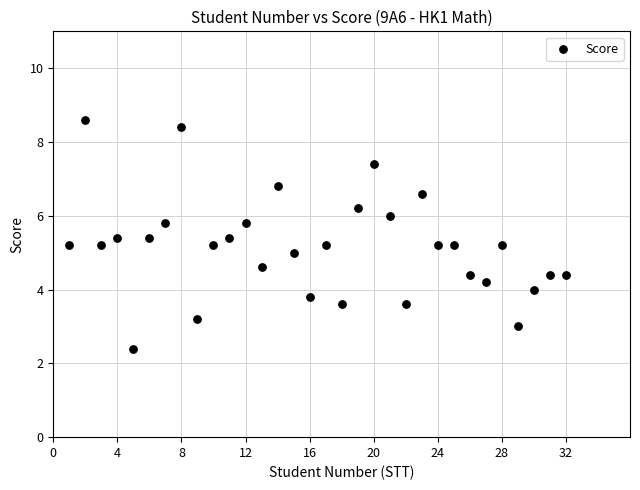

What is the range of X values (max minus min)?

31.0